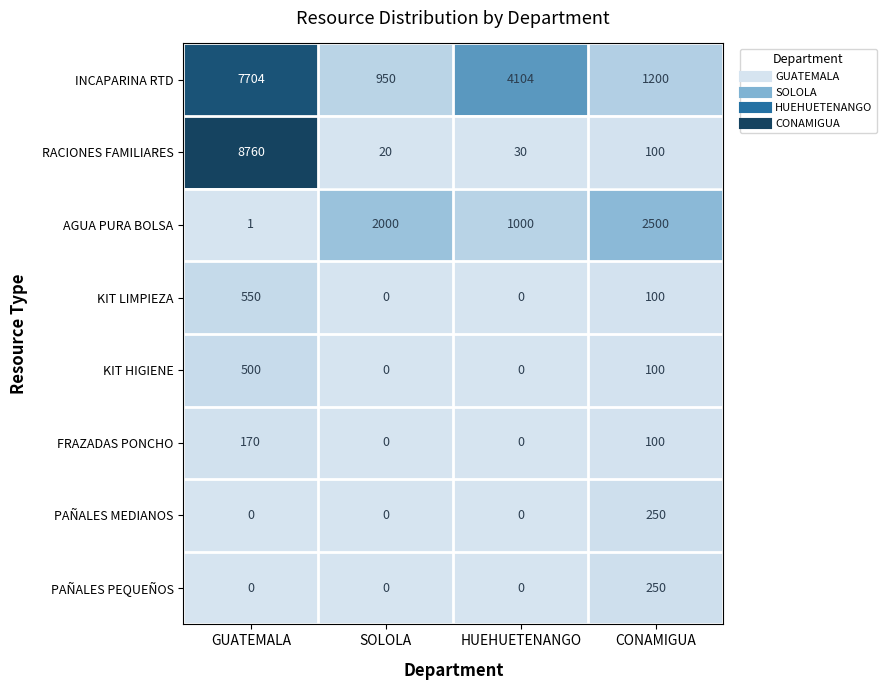

Which series has the largest range (max minus min)?

RACIONES FAMILIARES